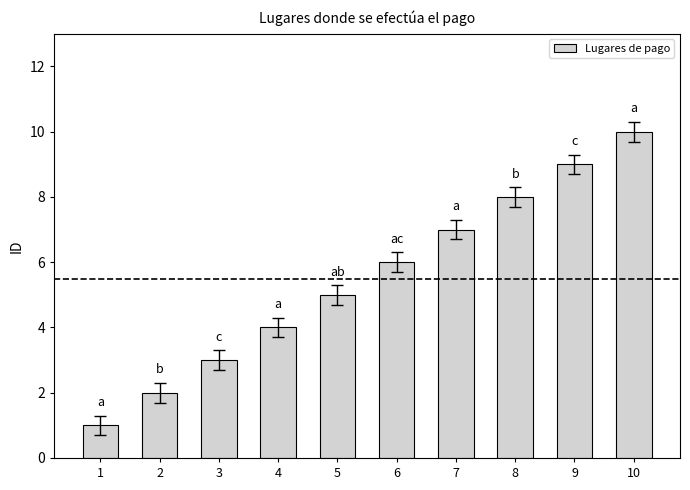

Approximately how many times larger is the value at 5 compared to 9?

0.6